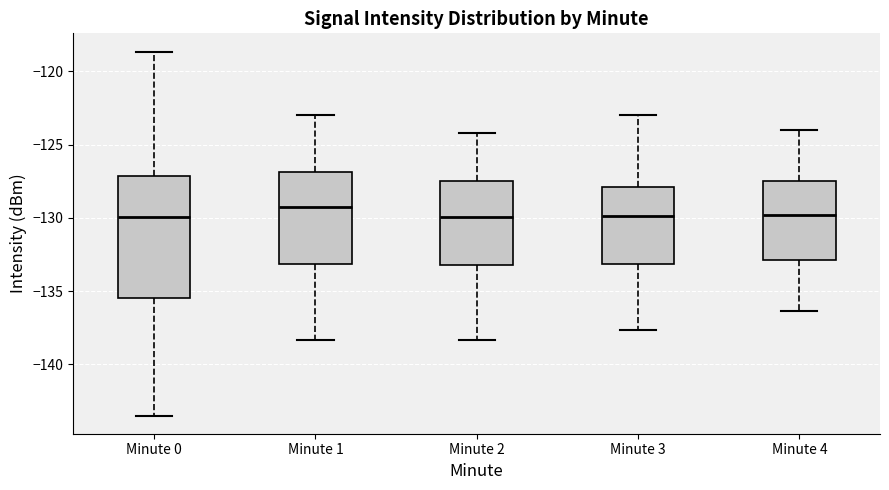

Where does the median line of the box for Minute 2 sit on the y-axis? The values are not printed on the chart, so give them approximately, as read against the axis.

-130.0